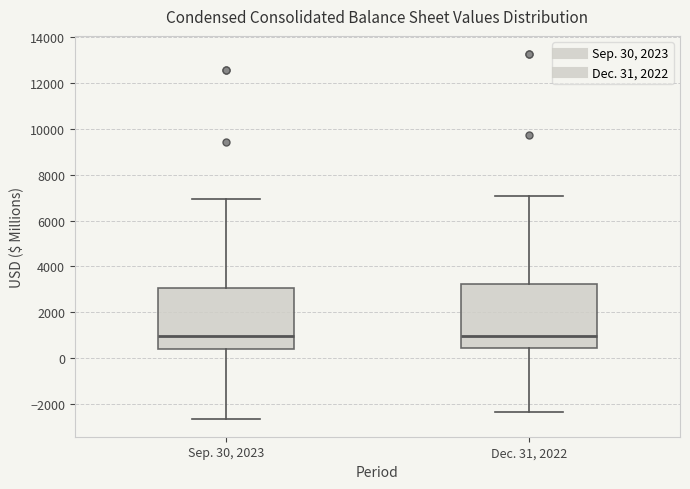

Where does the upper whisker of the box for Dec. 31, 2022 end on the y-axis? The values are not printed on the chart, so give them approximately, as read against the axis.

7000